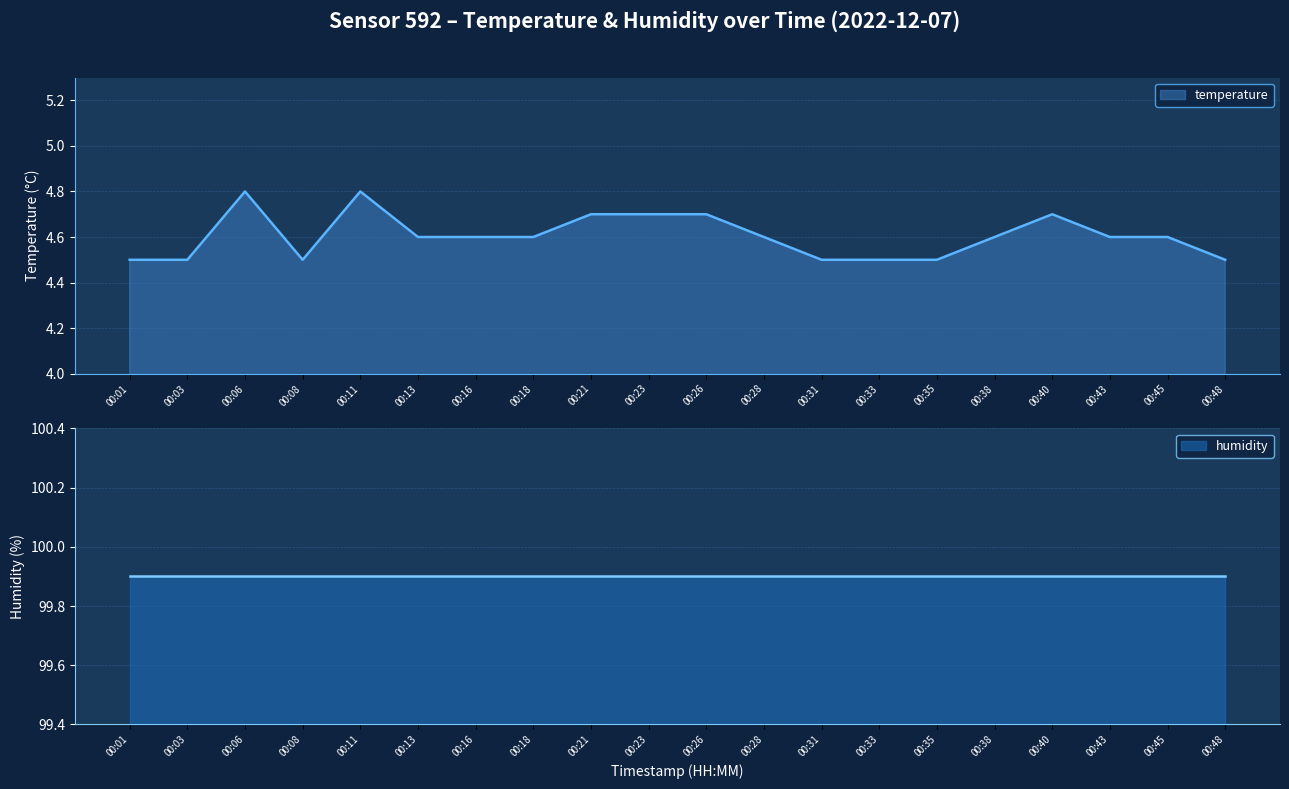

How many lines are shown in the chart?

1